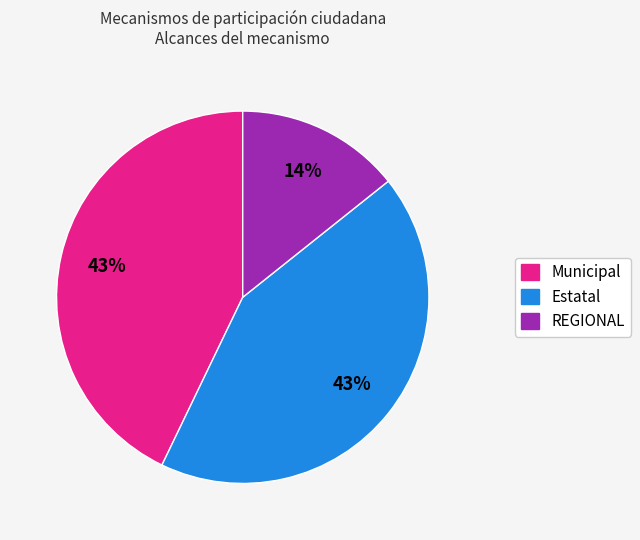

Does any single category account for the majority?

No